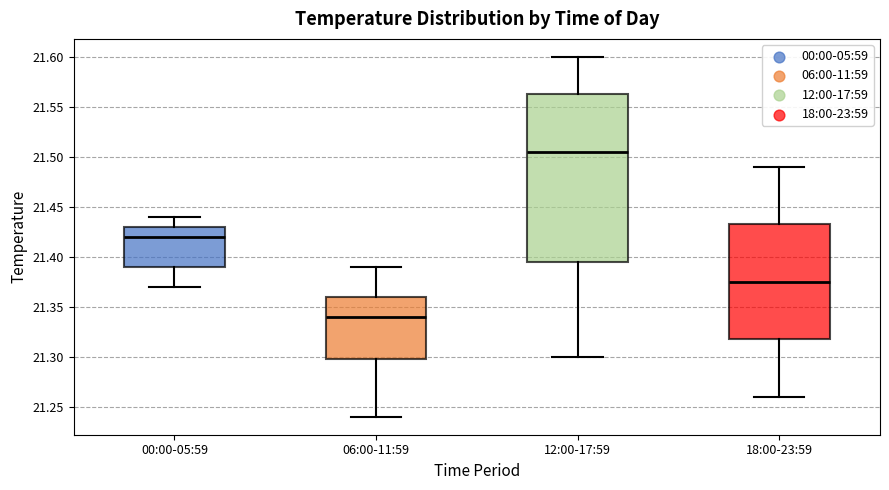

Where does the lower whisker of the box for 12:00-17:59 end on the y-axis? The values are not printed on the chart, so give them approximately, as read against the axis.

21.300